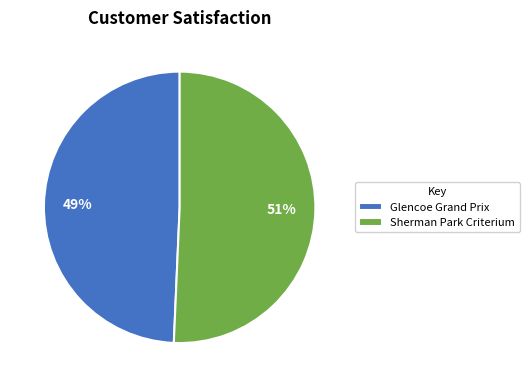

To the nearest percent, what portion does Glencoe Grand Prix represent?

49%